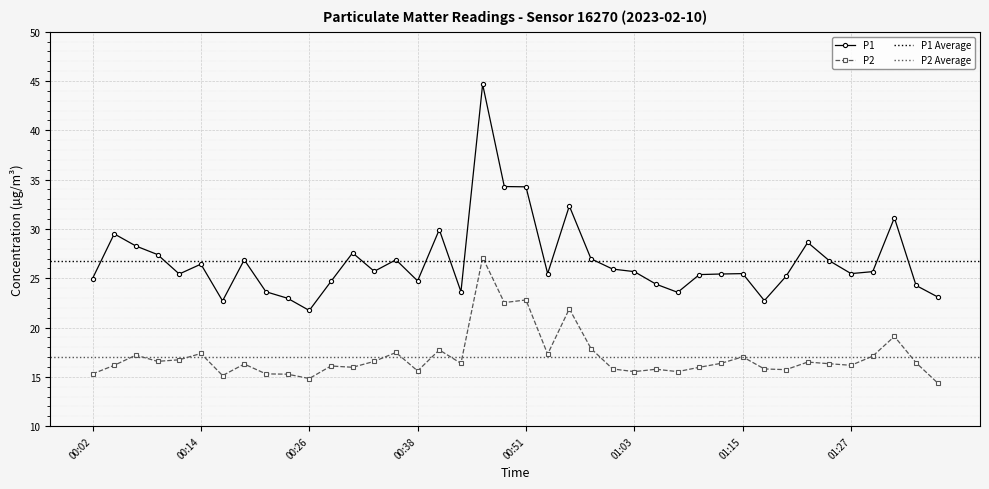

List the series in order of their overall mean, highest first.

P1, P2